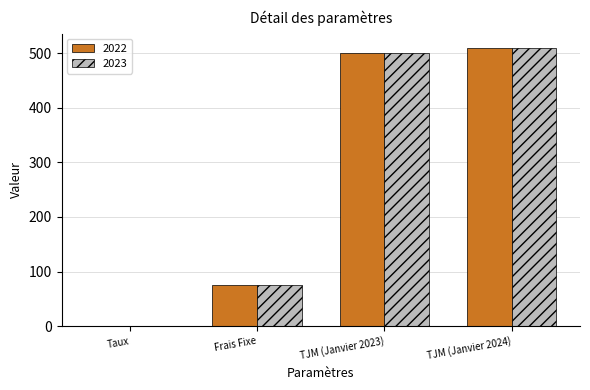

The 2023 series shows 710.0 at TJM (Janvier 2023). True or false?

False